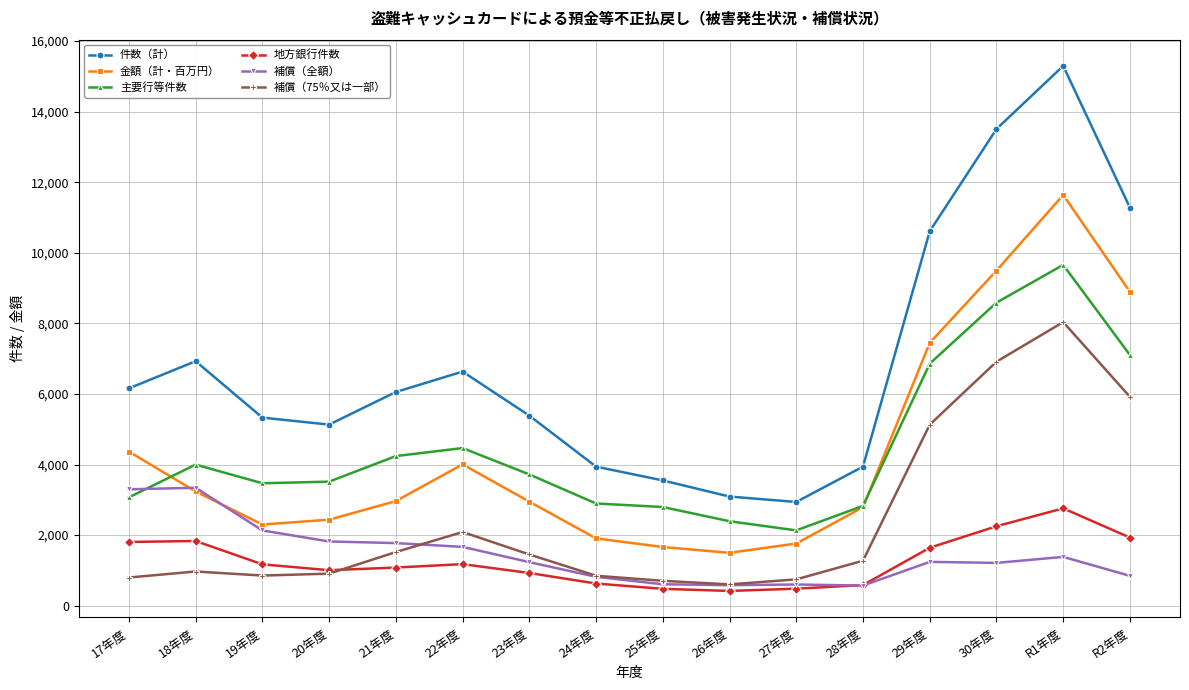

What is the difference between the 主要行等件数 values at 17年度 and 27年度?

936